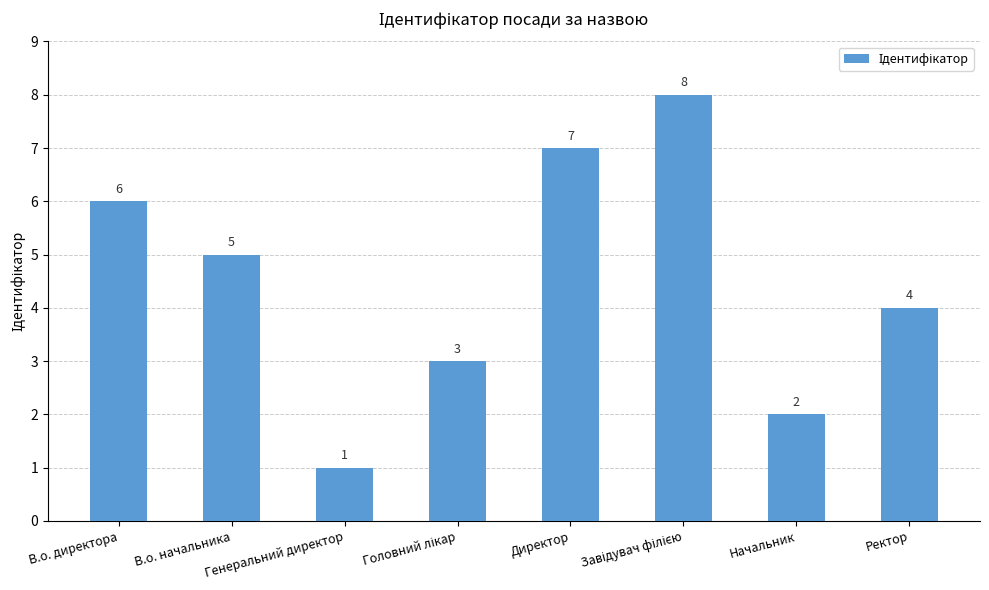

What is the maximum value shown in the chart?

8